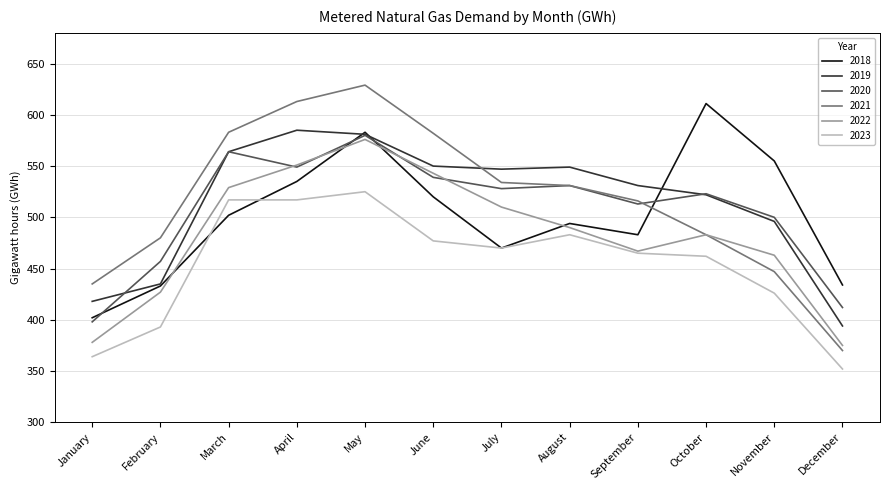

What is the lowest value of the 2019 series?

394